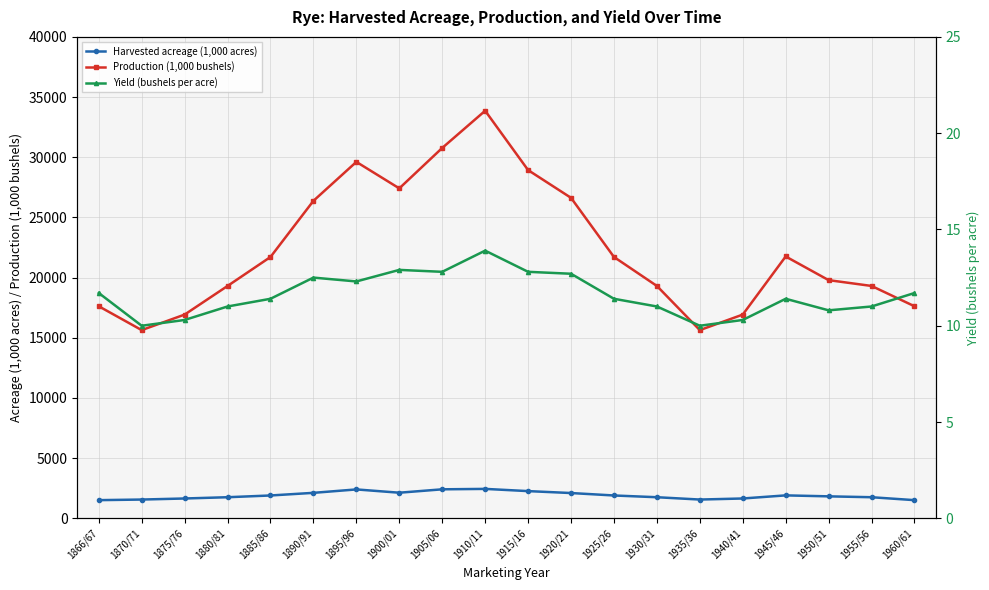

Reading left to right, list all the values displayed in this chart.

Harvested acreage (1,000 acres): 1866/67=1509.0	1870/71=1559.0	1875/76=1647.0	1880/81=1752.0	1885/86=1897.0	1890/91=2116.0	1895/96=2400.0	1900/01=2127.0	1905/06=2409.0	1910/11=2444.0	1915/16=2260.0	1920/21=2100.0	1925/26=1897.0	1930/31=1752.0	1935/36=1559.0	1940/41=1647.0	1945/46=1905.0	1950/51=1825.0	1955/56=1752.0	1960/61=1509.0
Production (1,000 bushels): 1866/67=17619.0	1870/71=15637.0	1875/76=16927.0	1880/81=19306.0	1885/86=21714.0	1890/91=26378.0	1895/96=29614.0	1900/01=27413.0	1905/06=30773.0	1910/11=33862.0	1915/16=28932.0	1920/21=26627.0	1925/26=21714.0	1930/31=19306.0	1935/36=15637.0	1940/41=16927.0	1945/46=21755.0	1950/51=19789.0	1955/56=19306.0	1960/61=17619.0
Yield (bushels per acre): 1866/67=11.7	1870/71=10.0	1875/76=10.3	1880/81=11.0	1885/86=11.4	1890/91=12.5	1895/96=12.3	1900/01=12.9	1905/06=12.8	1910/11=13.9	1915/16=12.8	1920/21=12.7	1925/26=11.4	1930/31=11.0	1935/36=10.0	1940/41=10.3	1945/46=11.4	1950/51=10.8	1955/56=11.0	1960/61=11.7